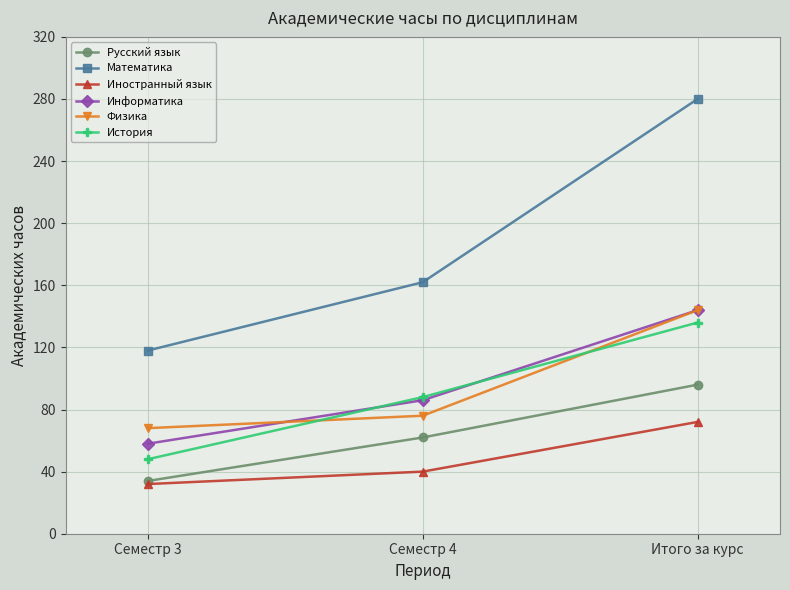

What is the sum of the Русский язык values at Семестр 3 and Итого за курс?

130